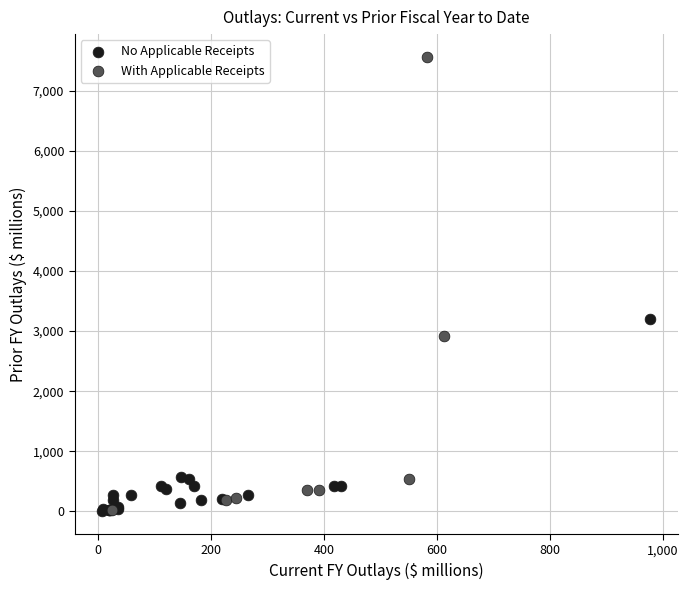

Which series contains the highest Y value?

With Applicable Receipts